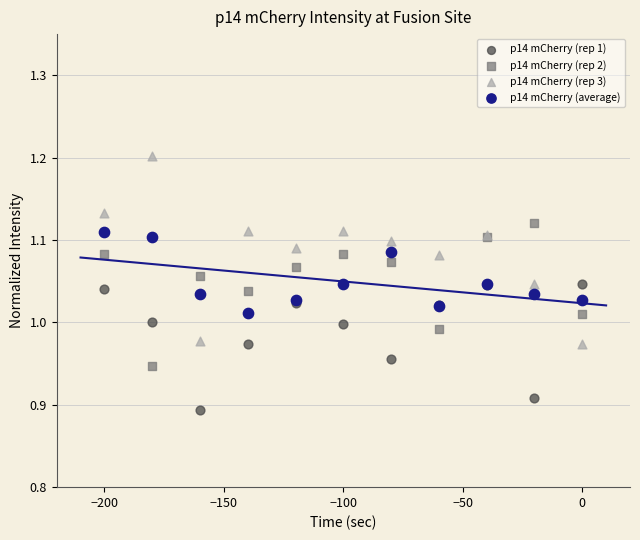

Which series has the largest Y range (max minus min)?

p14 mCherry (rep 3)